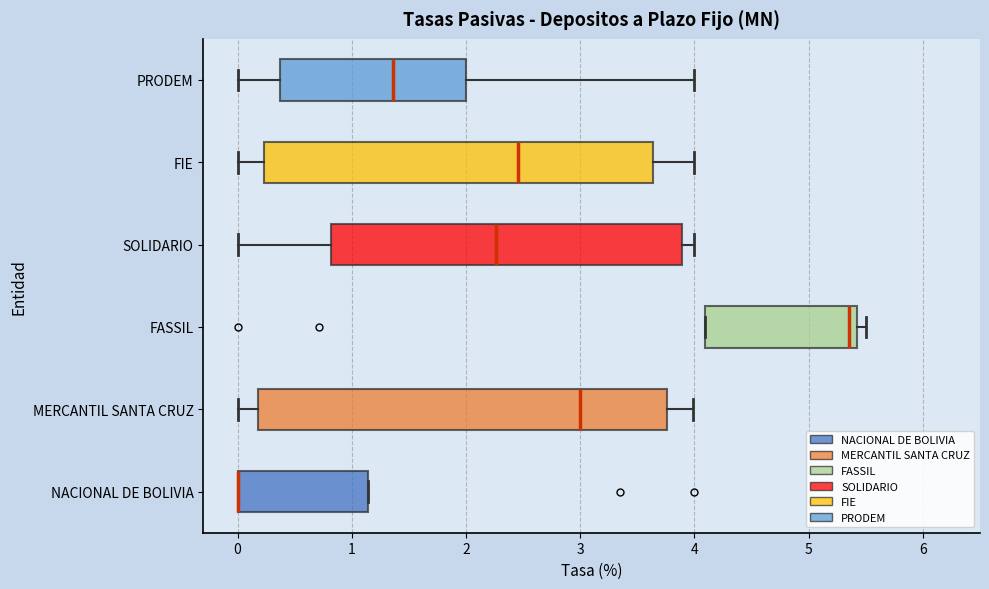

Reading bottom to top, transcribe this box plot: for each box, give where its median line is, the range the box spans, and where its two whiskers end, as read against the x-axis. The values are not printed on the chart, so give them approximately, as read against the axis.

NACIONAL DE BOLIVIA: median 0.0 (drawn on the box's left edge), box 0.0 to 1.1, whiskers 0.0 to 1.1
MERCANTIL SANTA CRUZ: median 3.0, box 0.2 to 3.8, whiskers 0.0 to 4.0
FASSIL: median 5.4 (just left of the box's right edge), box 4.1 to 5.4, whiskers 4.1 to 5.5
SOLIDARIO: median 2.3, box 0.8 to 3.9, whiskers 0.0 to 4.0
FIE: median 2.5, box 0.2 to 3.6, whiskers 0.0 to 4.0
PRODEM: median 1.4, box 0.4 to 2.0, whiskers 0.0 to 4.0